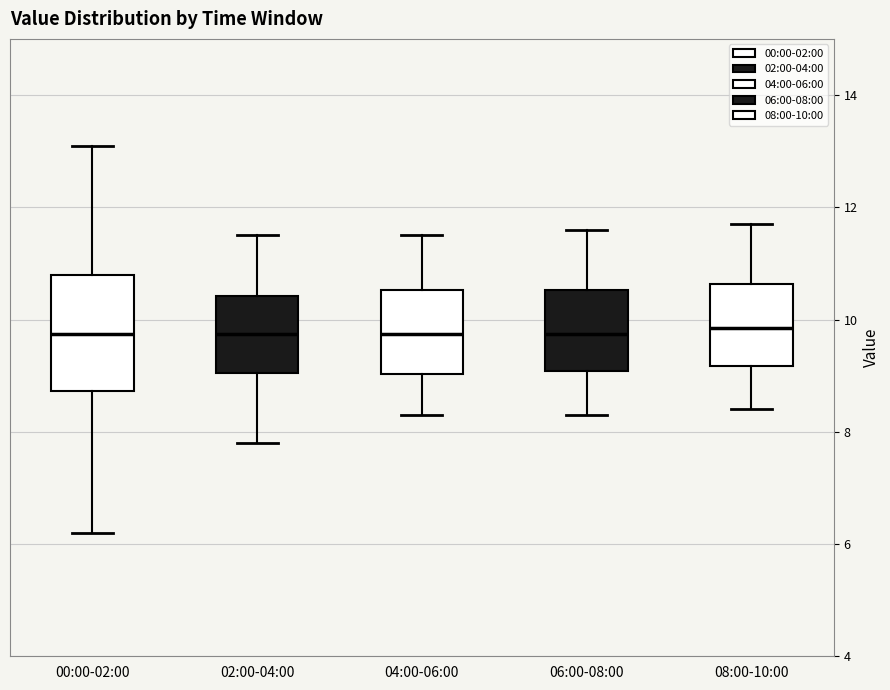

Which box is the tallest, from its lower edge to its upper edge?

00:00-02:00